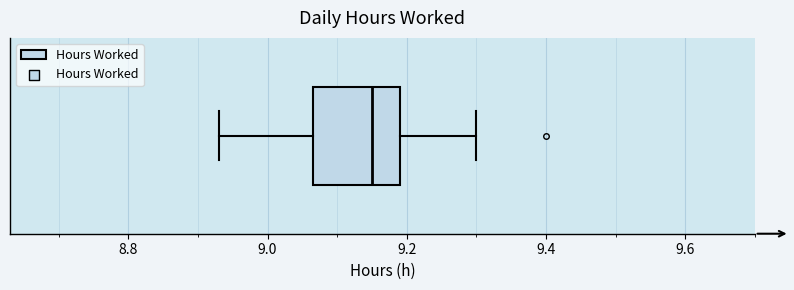

Where does the left whisker of the box end on the x-axis? The values are not printed on the chart, so give them approximately, as read against the axis.

8.94